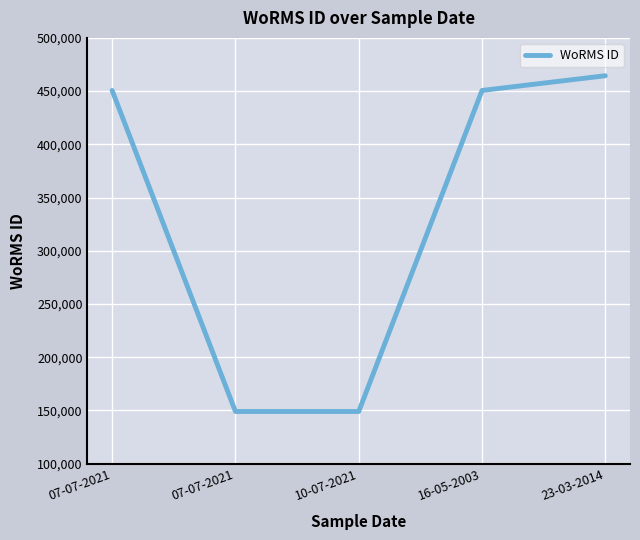

What is the minimum value shown in the chart?

149010